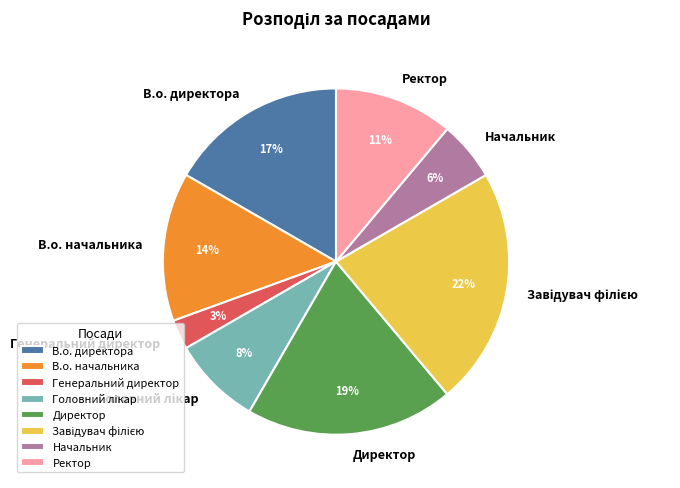

To the nearest percent, what percentage of the pie is Директор?

19%